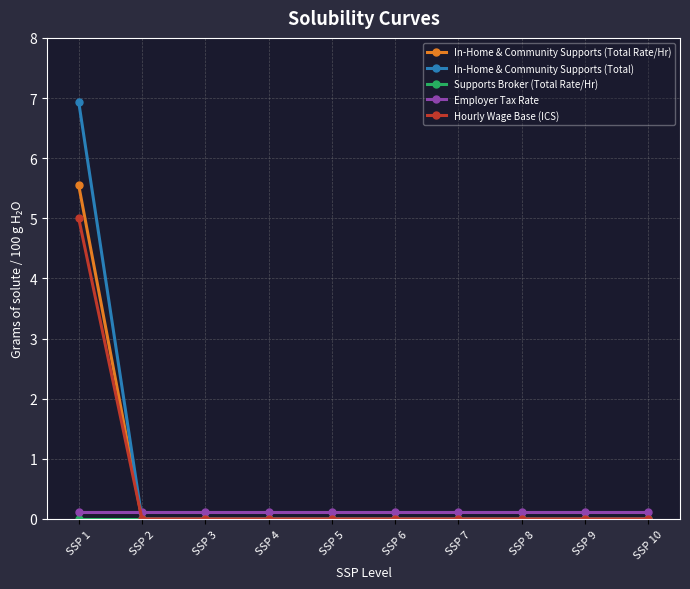

Is it true that Employer Tax Rate equals 0.1 at SSP 7?

True